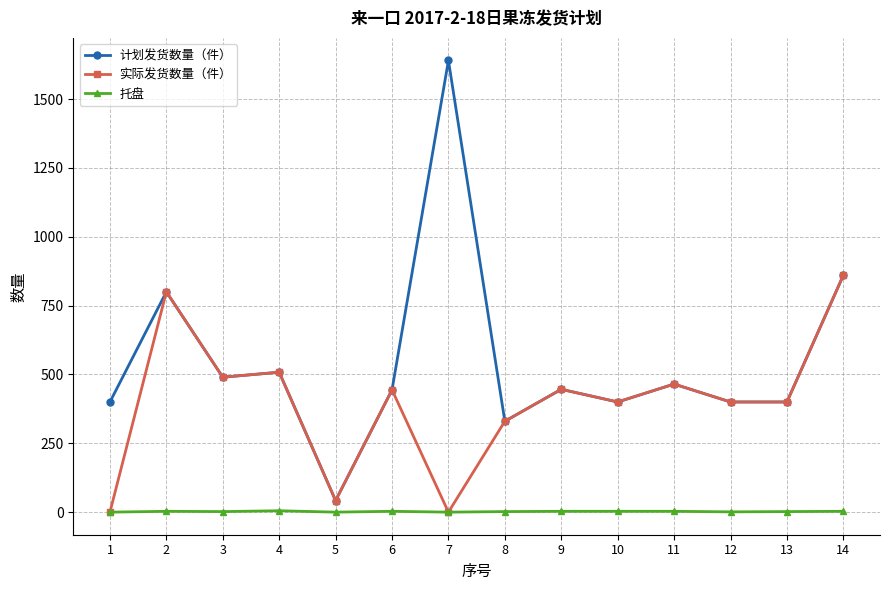

How many lines are shown in the chart?

3